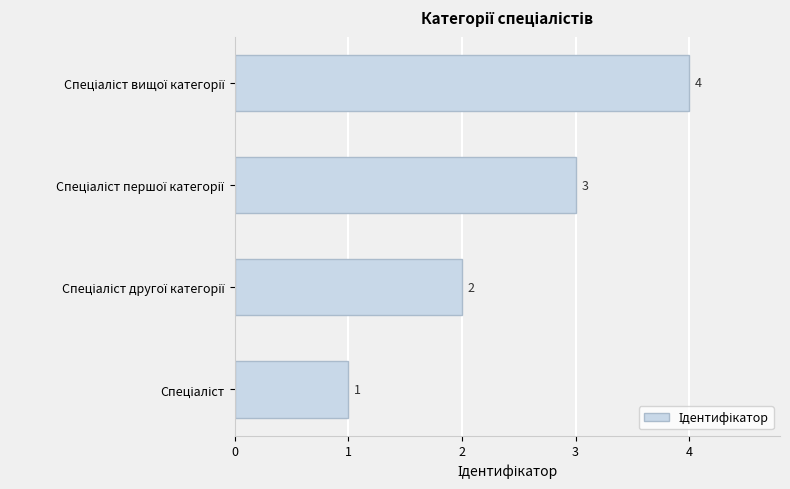

What is the sum of all values?

10